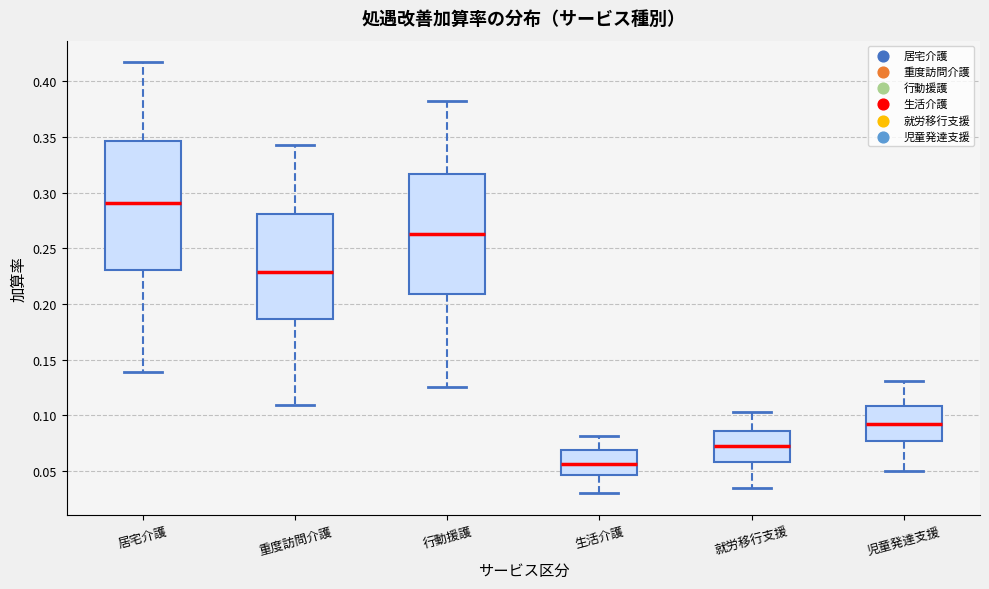

Comparing the boxes themselves (not the whiskers), which one is the tallest?

居宅介護